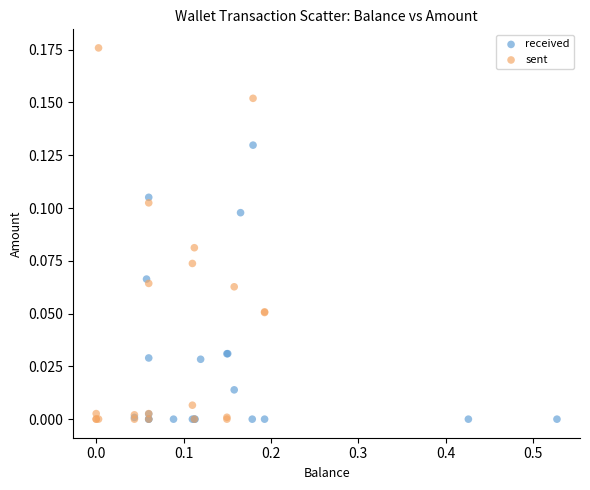

Which series reaches the maximum Y coordinate?

sent